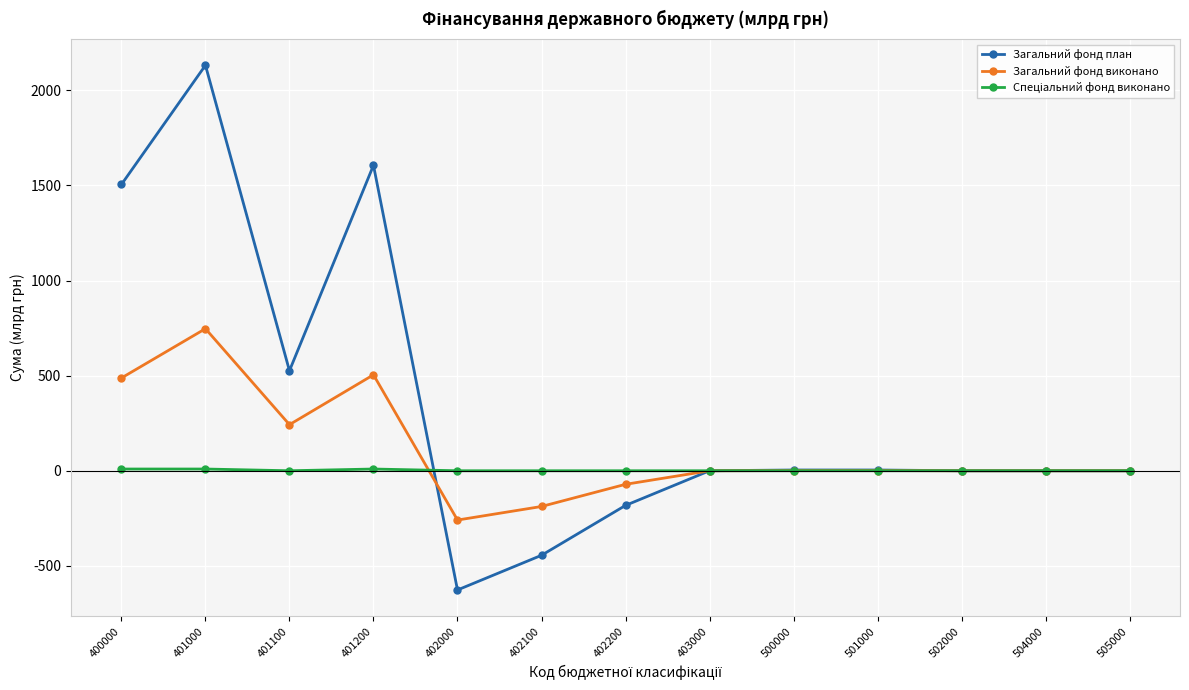

Where is the first local minimum for Загальний фонд виконано?

401100